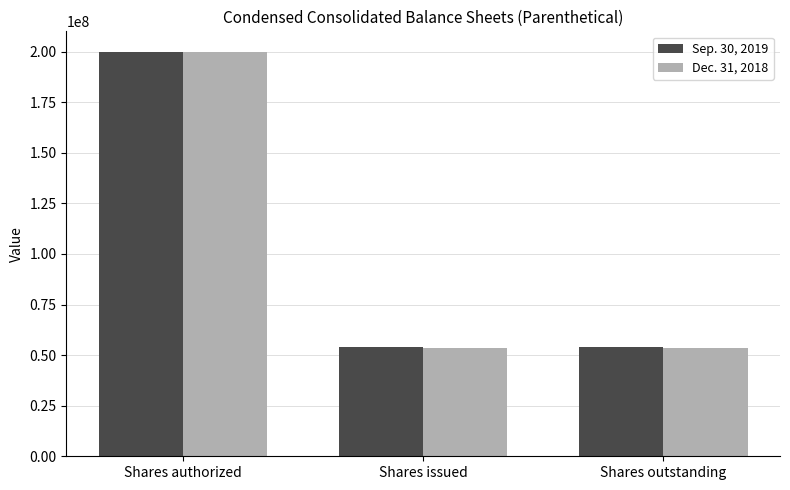

How many values in the Dec. 31, 2018 series exceed 53630204?

1